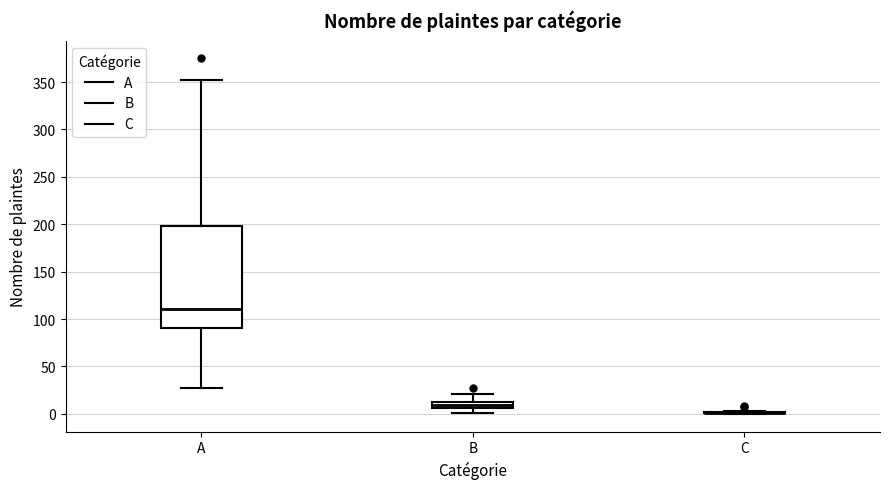

Comparing the boxes themselves (not the whiskers), which one is the tallest?

A